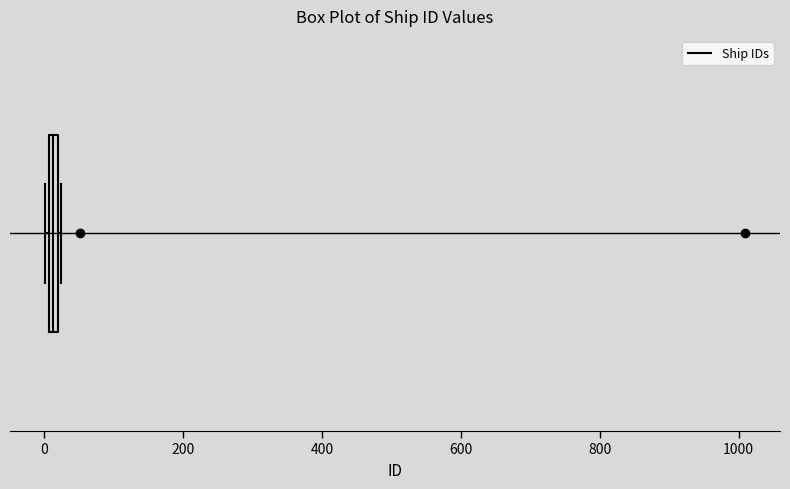

Where is the left edge of the box on the x-axis? The values are not printed on the chart, so give them approximately, as read against the axis.

0